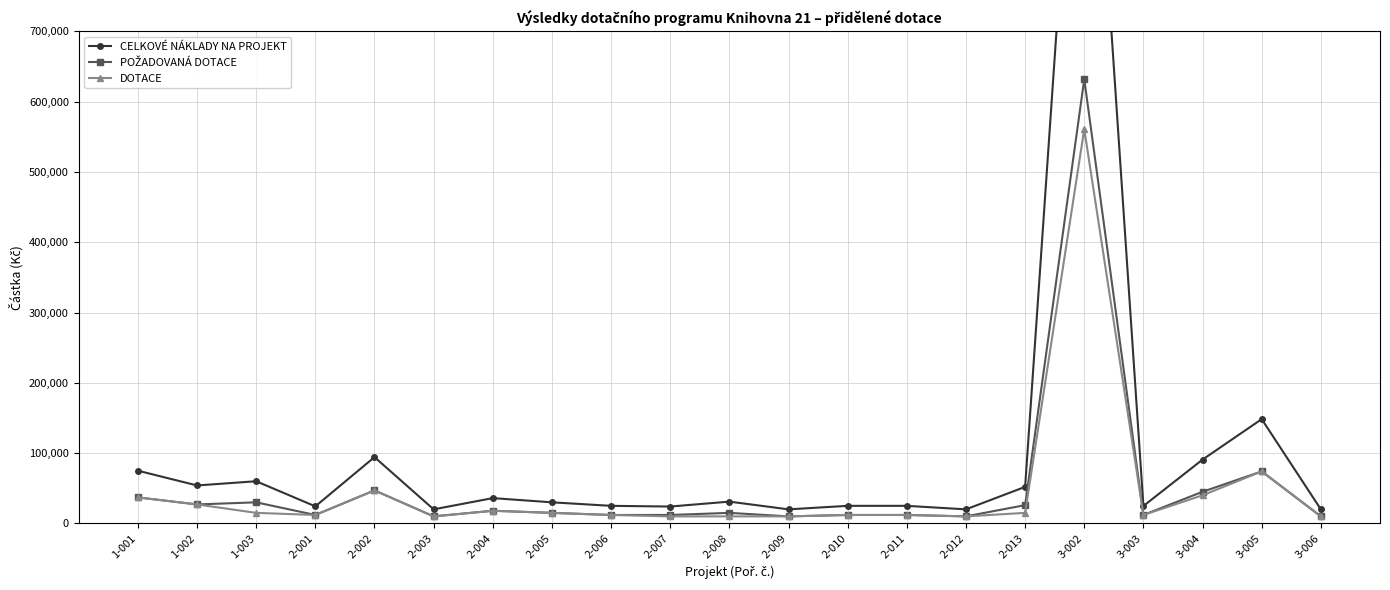

Between 2-001 and 2-007, which is larger?

2-001